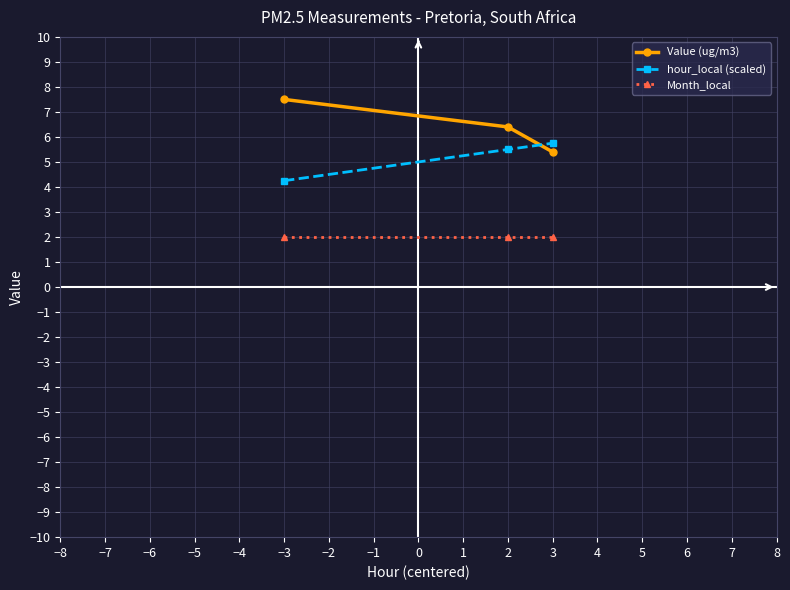

The value of Month_local at 2 is 2.0. True or false?

True